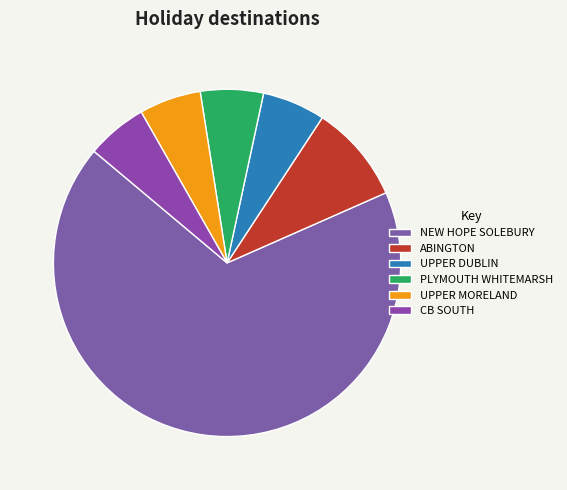

Combined, do ABINGTON and UPPER DUBLIN account for over 50%?

No